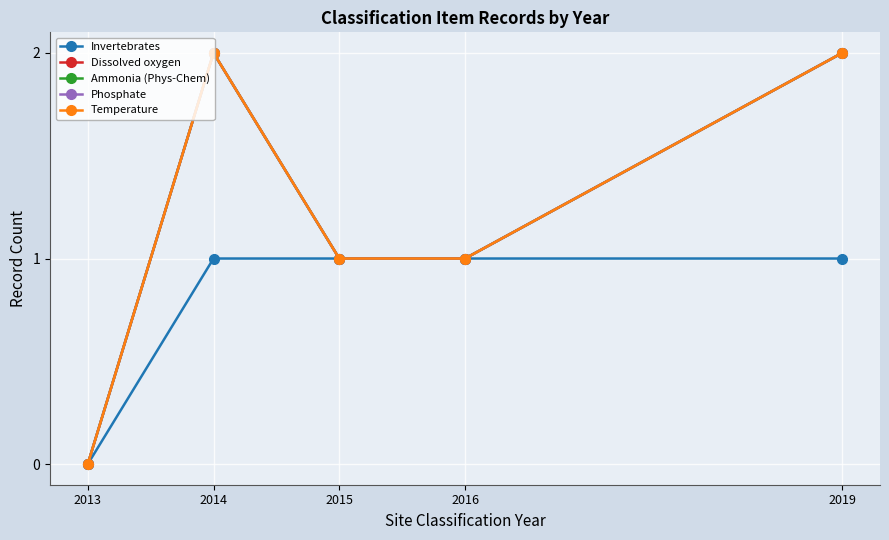

Which category has the highest value in the Invertebrates series?

2014